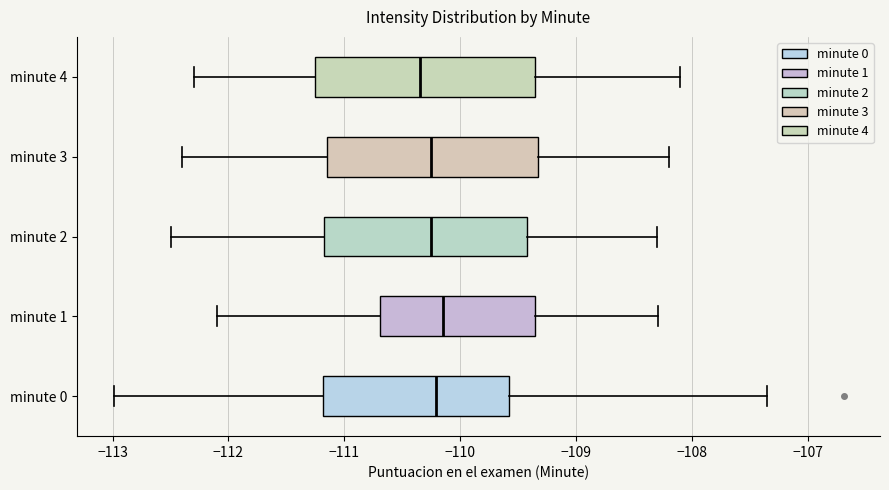

Where does the median line of the box for minute 3 sit on the x-axis? The values are not printed on the chart, so give them approximately, as read against the axis.

-110.2